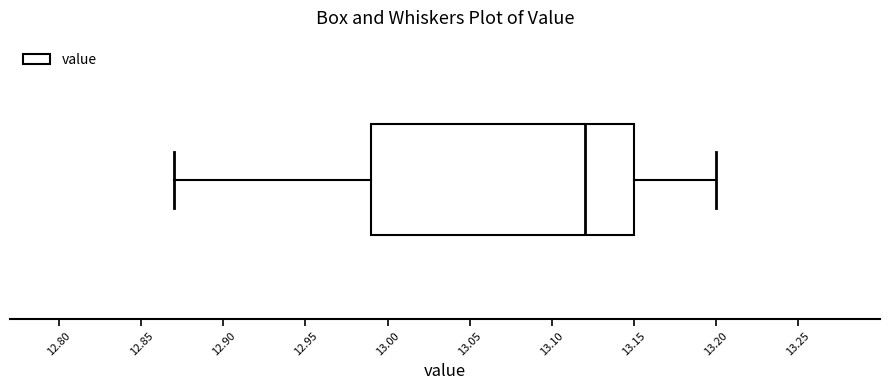

Read this box plot against the x-axis: the position of the median line, the range covered by the box, and the ends of both whiskers. The values are not printed on the chart, so give them approximately, as read against the axis.

median 13.12, box 12.99 to 13.15, whiskers 12.87 to 13.20